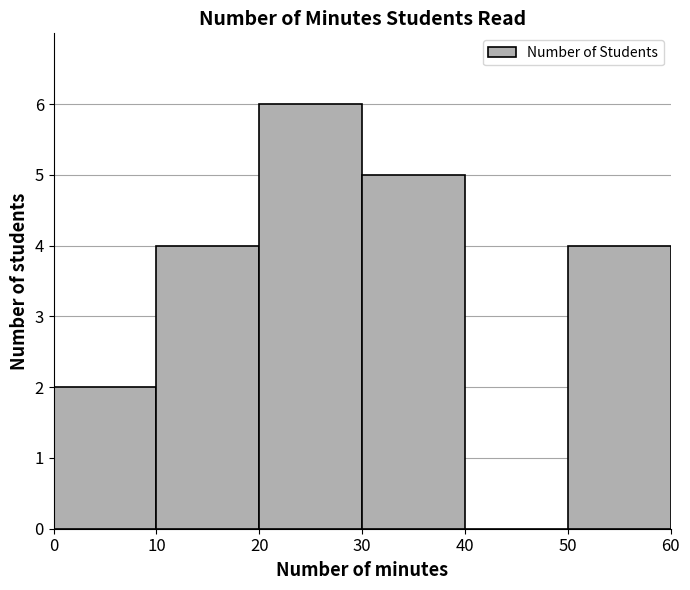

Over which range of the x-axis is the bar tallest?

20 to 30